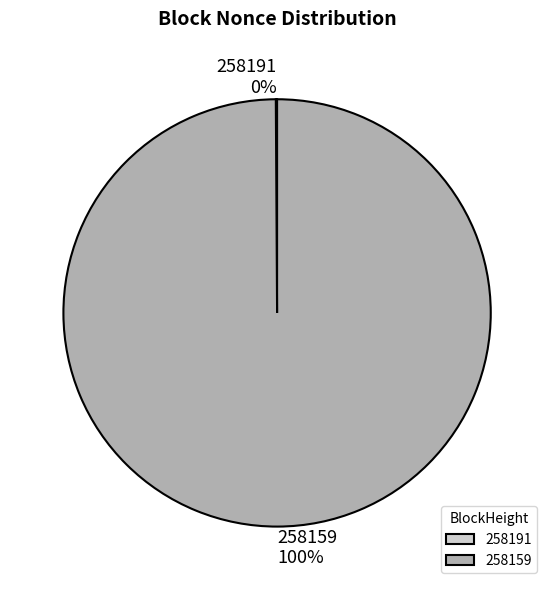

Which slice is the largest?

258159